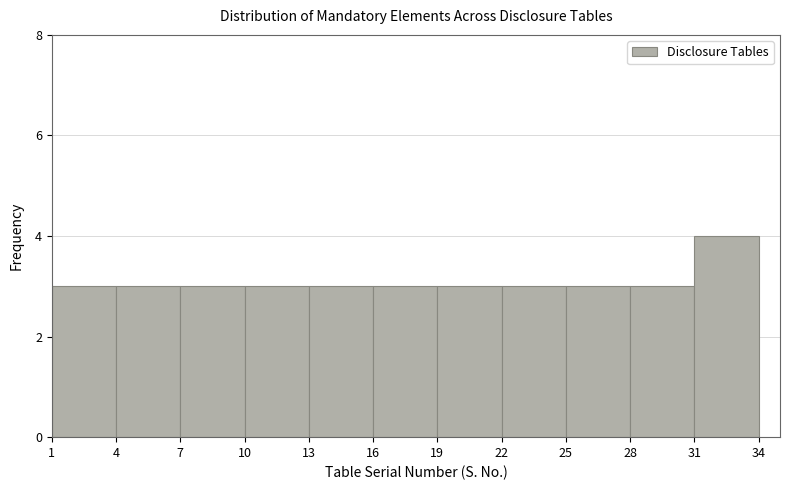

Reading left to right, transcribe this chart: for each bar, give the range it covers on the x-axis and its height. The values are not printed on the chart, so give them approximately, as read against the axis.

1 to 4: 3
4 to 7: 3
7 to 10: 3
10 to 13: 3
13 to 16: 3
16 to 19: 3
19 to 22: 3
22 to 25: 3
25 to 28: 3
28 to 31: 3
31 to 34: 4